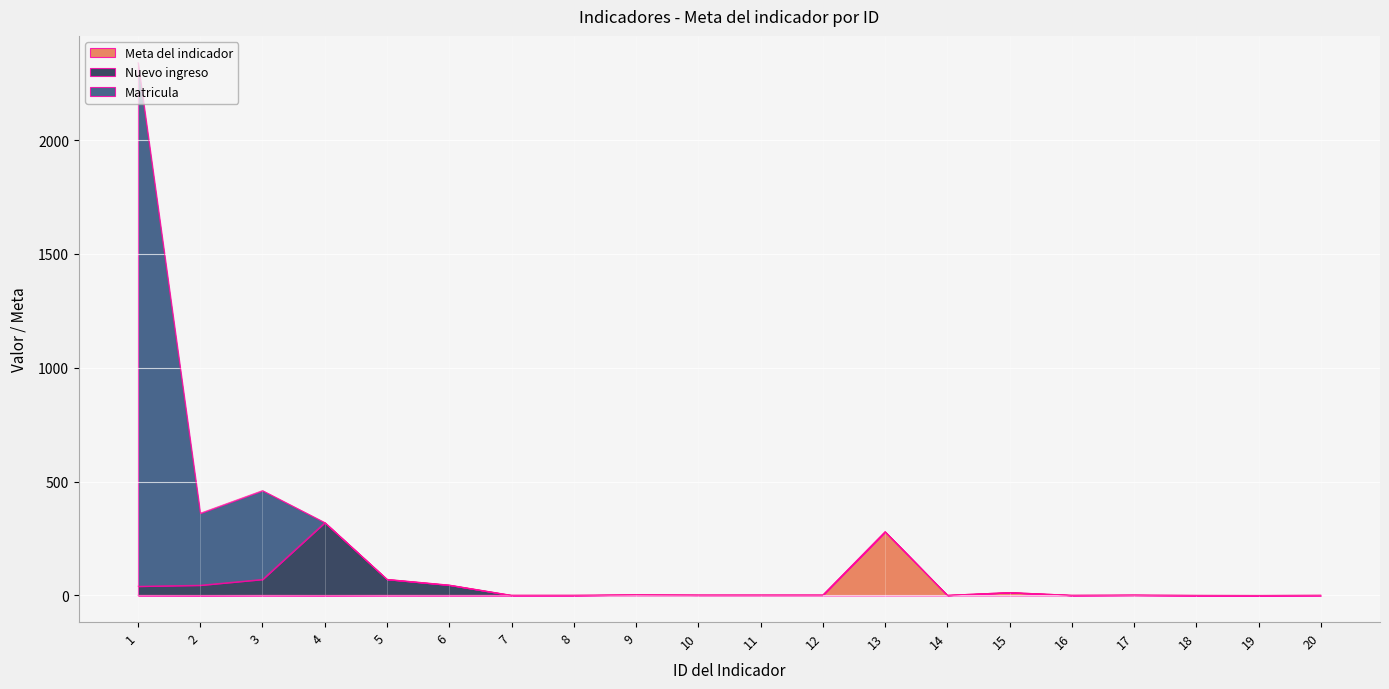

What are all the series names shown in the legend?

Meta del indicador, Nuevo ingreso, Matricula